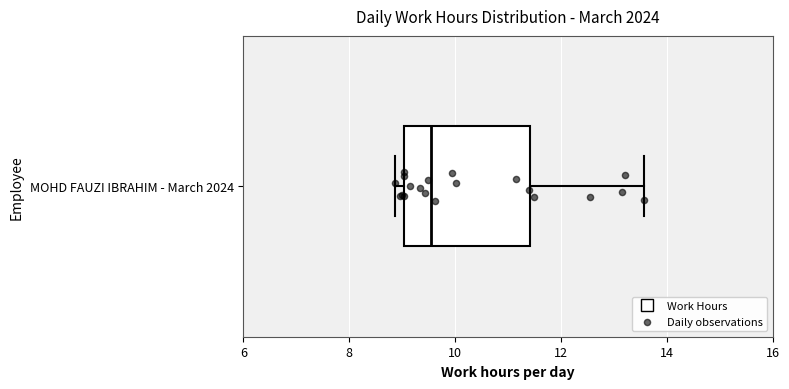

Where does the right whisker of the box for MOHD FAUZI IBRAHIM - March 2024 end on the x-axis? The values are not printed on the chart, so give them approximately, as read against the axis.

13.6